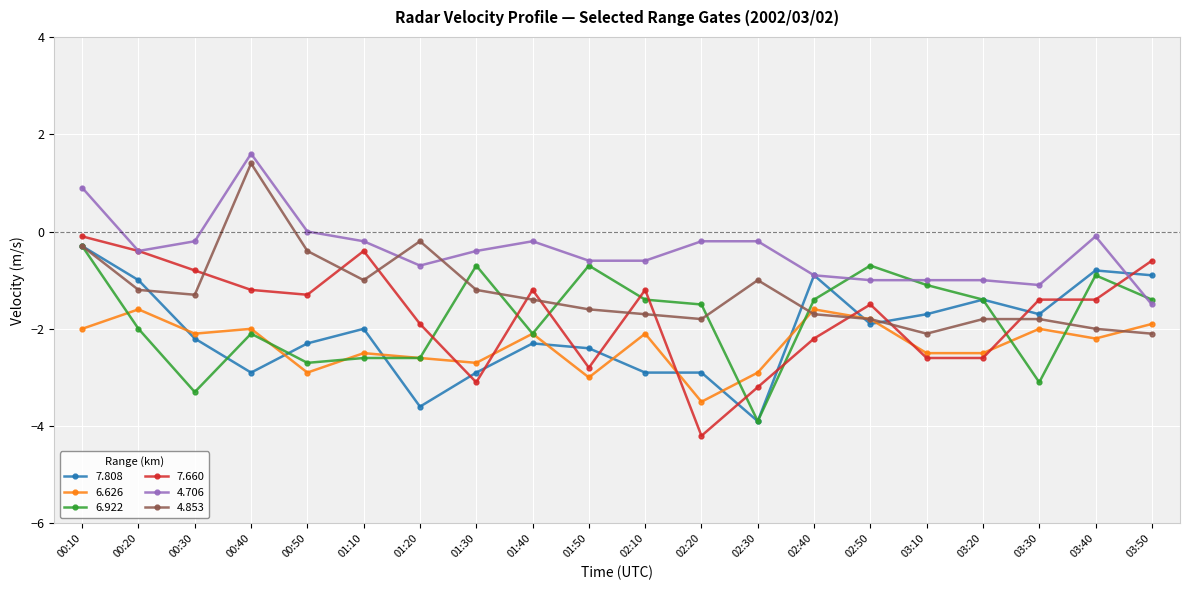

Which series has the largest total across all categories?

4.706